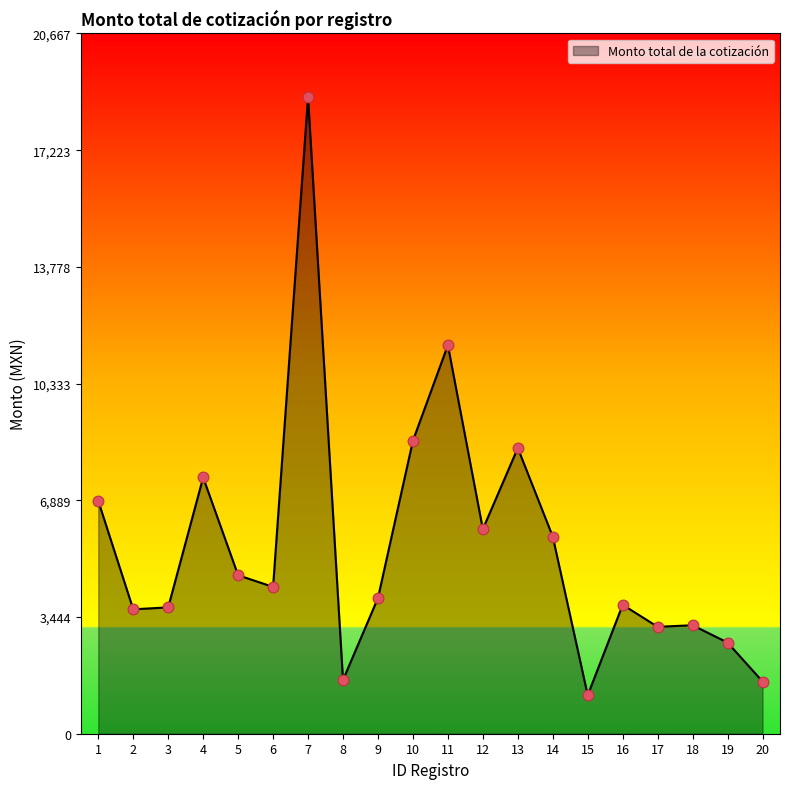

Between 7 and 20, which is larger?

7